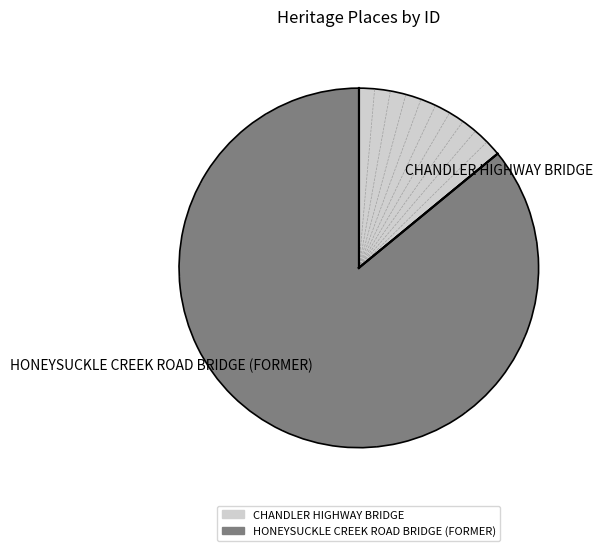

Count the number of slices in the pie.

2